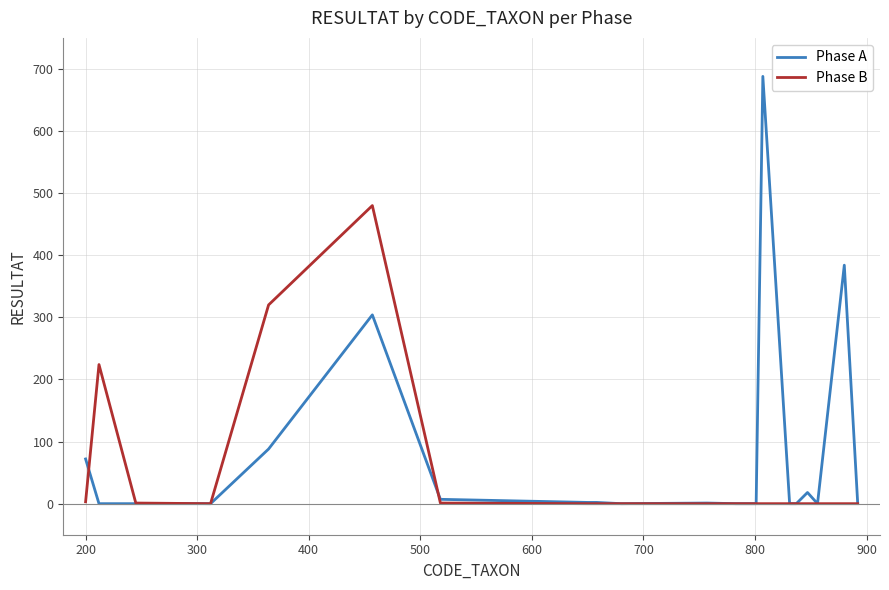

List the series in order of their peak value, highest first.

Phase A, Phase B